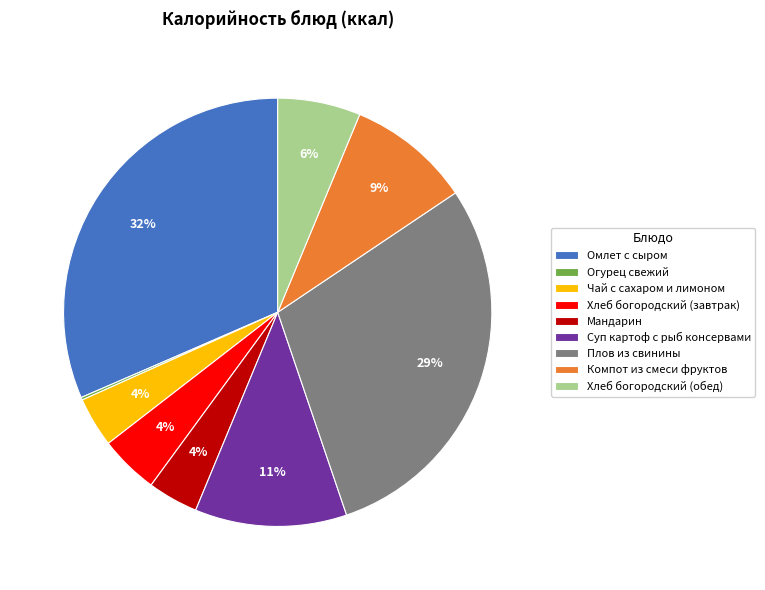

To the nearest percent, what portion does Хлеб богородский (завтрак) represent?

4%